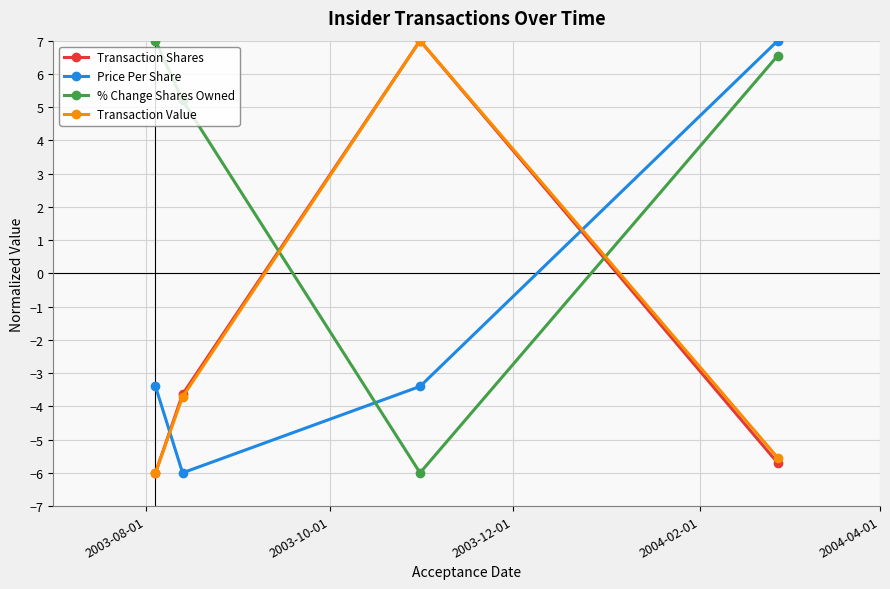

What is the average value of the Transaction Value series?

-2.1